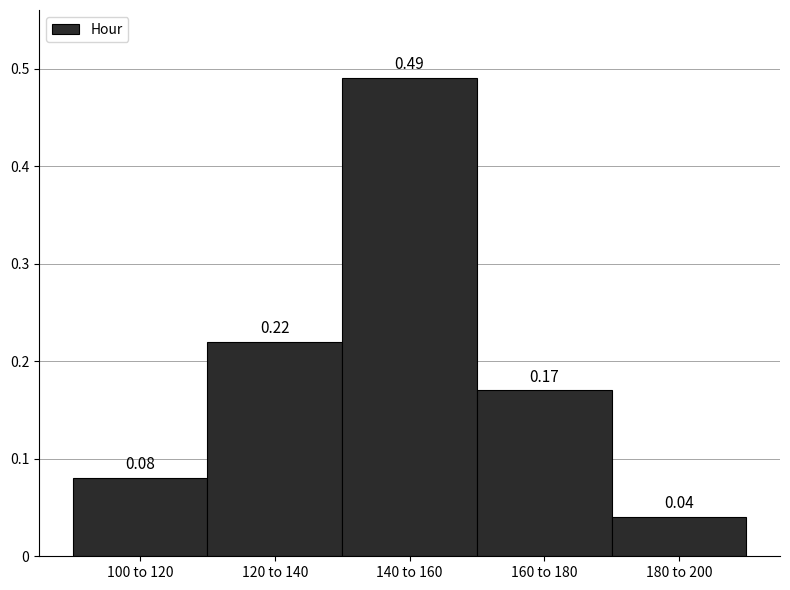

What is the change in value from 120 to 140 to 140 to 160?

+0.3